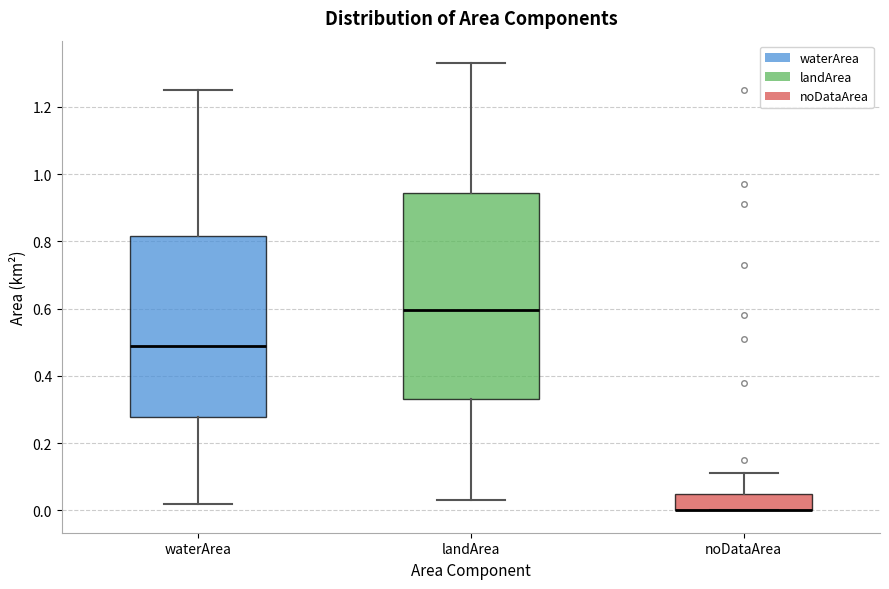

Reading left to right, transcribe this box plot: for each box, give where its median line is, the range the box spans, and where its two whiskers end, as read against the y-axis. The values are not printed on the chart, so give them approximately, as read against the axis.

waterArea: median 0.50, box 0.28 to 0.82, whiskers 0.02 to 1.26
landArea: median 0.60, box 0.34 to 0.94, whiskers 0.04 to 1.34
noDataArea: median 0.00 (drawn on the box's lower edge), box 0.00 to 0.04, whiskers 0.00 to 0.12